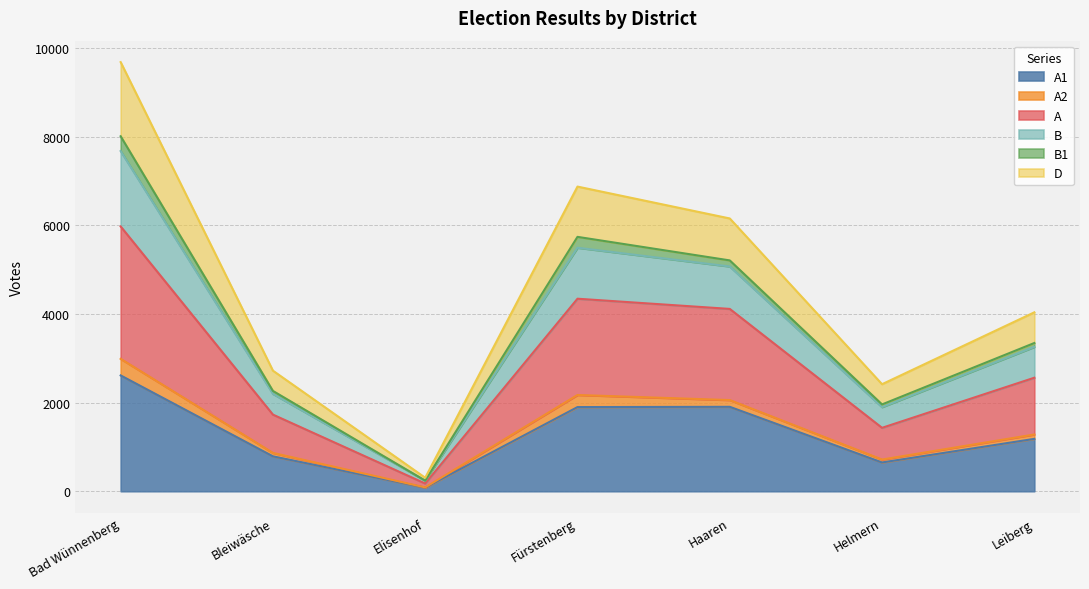

In D, how many points are higher than both neighbors (excluding endpoints)?

1